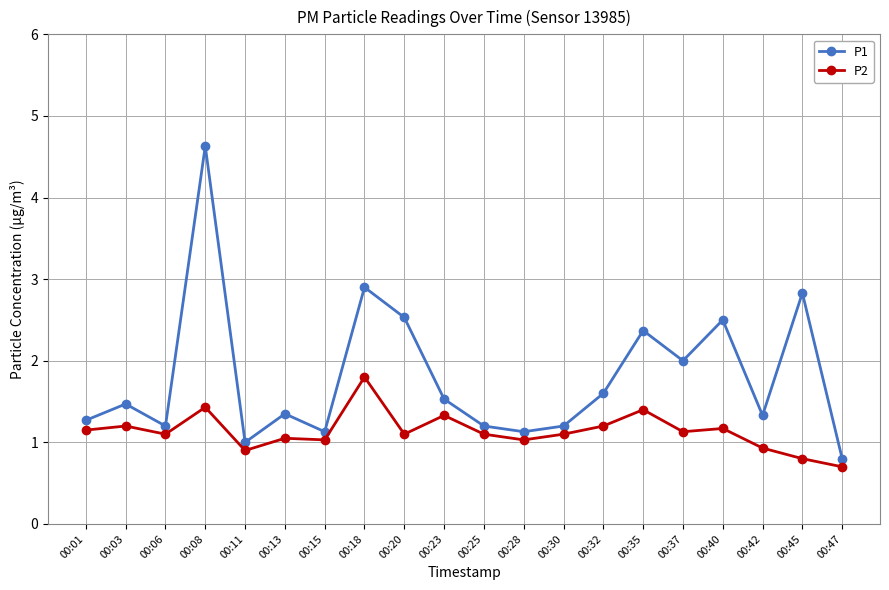

At which label does P2 first exceed 1?

00:01